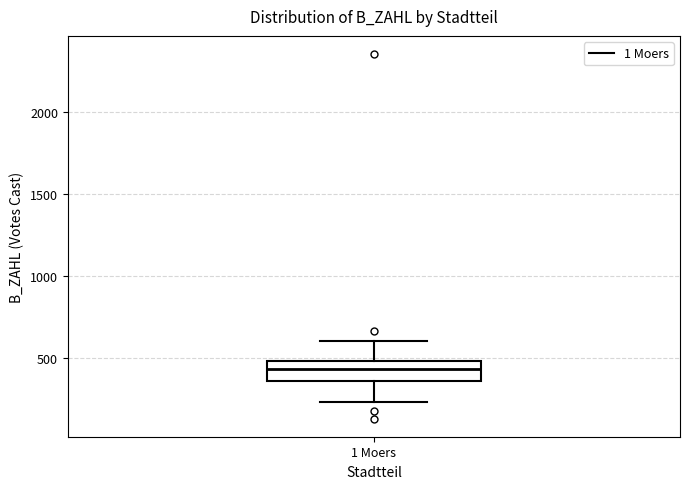

Transcribe this box plot: give where the median line is, the range the box spans, and where the two whiskers end, as read against the y-axis. The values are not printed on the chart, so give them approximately, as read against the axis.

median 450, box 350 to 500, whiskers 250 to 600